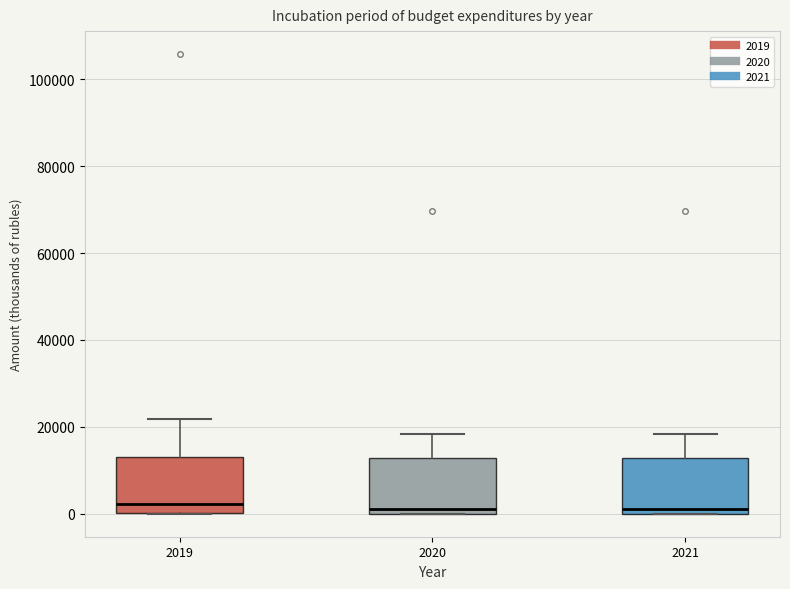

Reading left to right, read every box against the y-axis: the position of its median line, the range the box covers, and the ends of its whiskers. The values are not printed on the chart, so give them approximately, as read against the axis.

2019: median 2000, box 0 to 14000, whiskers 0 to 22000
2020: median 2000, box 0 to 12000, whiskers 0 to 18000
2021: median 2000, box 0 to 12000, whiskers 0 to 18000